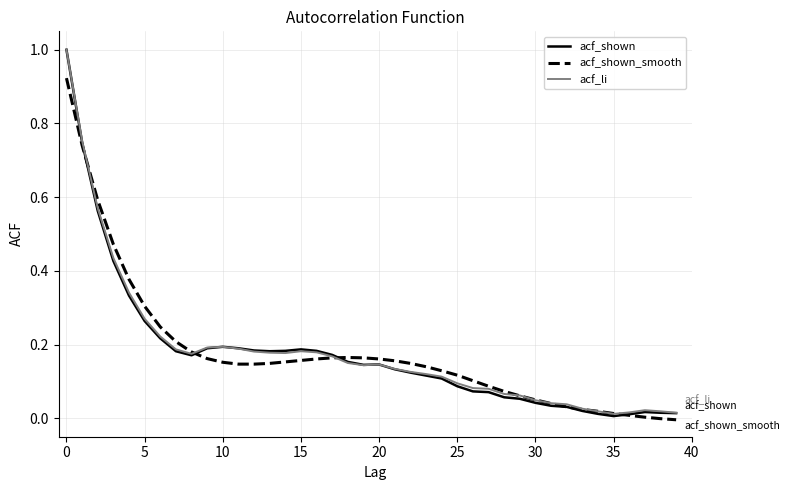

What is the maximum value for acf_shown?

1.0